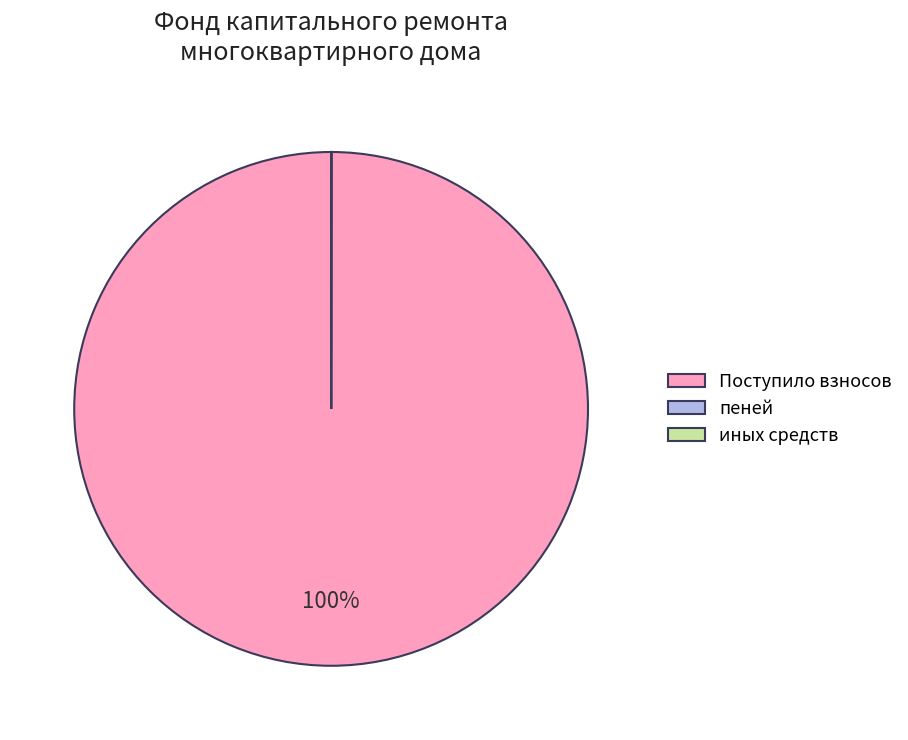

What is the majority slice?

Поступило взносов